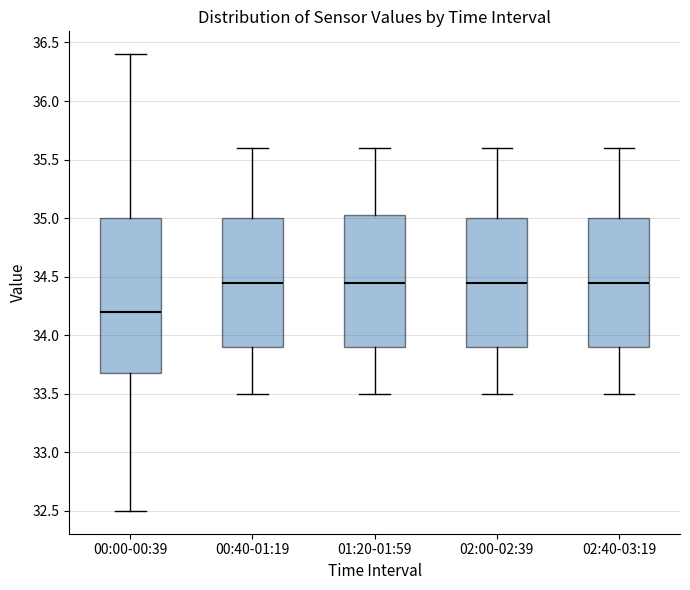

Reading left to right, read every box against the y-axis: the position of its median line, the range the box covers, and the ends of its whiskers. The values are not printed on the chart, so give them approximately, as read against the axis.

00:00-00:39: median 34.20, box 33.70 to 35.00, whiskers 32.50 to 36.40
00:40-01:19: median 34.45, box 33.90 to 35.00, whiskers 33.50 to 35.60
01:20-01:59: median 34.45, box 33.90 to 35.05, whiskers 33.50 to 35.60
02:00-02:39: median 34.45, box 33.90 to 35.00, whiskers 33.50 to 35.60
02:40-03:19: median 34.45, box 33.90 to 35.00, whiskers 33.50 to 35.60